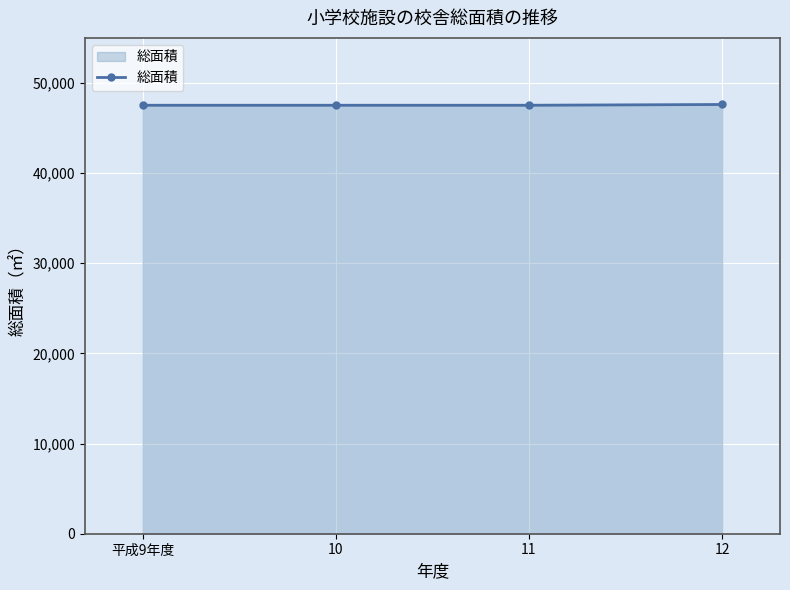

How many lines are shown in the chart?

1